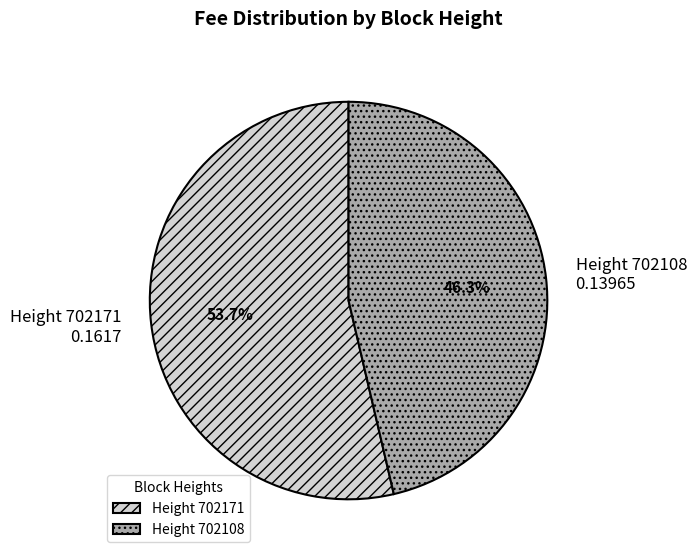

Rank the categories by value from highest to lowest.

Height 702171, Height 702108